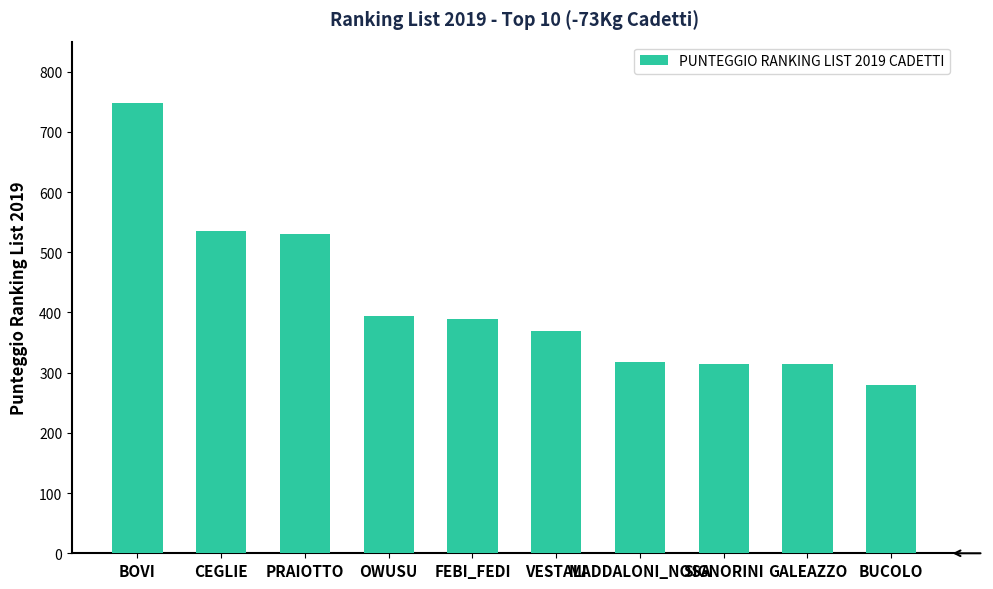

Are the bars horizontal?

No